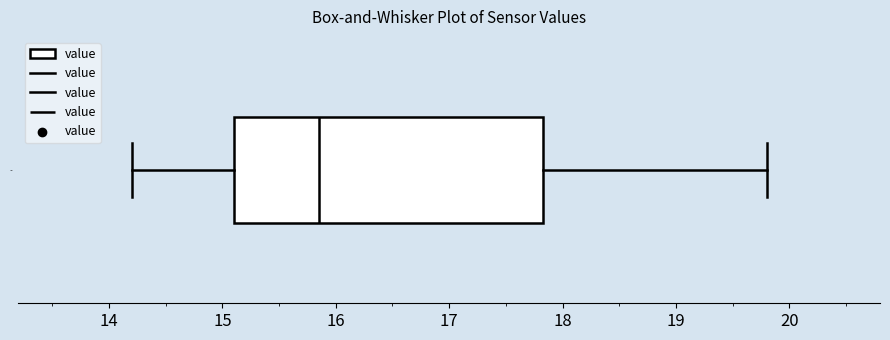

Transcribe this box plot: give where the median line is, the range the box spans, and where the two whiskers end, as read against the x-axis. The values are not printed on the chart, so give them approximately, as read against the axis.

median 15.9, box 15.1 to 17.8, whiskers 14.2 to 19.8